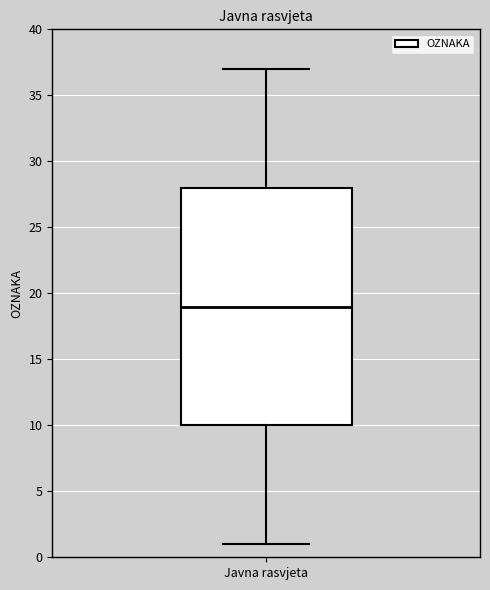

Transcribe this box plot: give where the median line is, the range the box spans, and where the two whiskers end, as read against the y-axis. The values are not printed on the chart, so give them approximately, as read against the axis.

median 19, box 10 to 28, whiskers 1 to 37